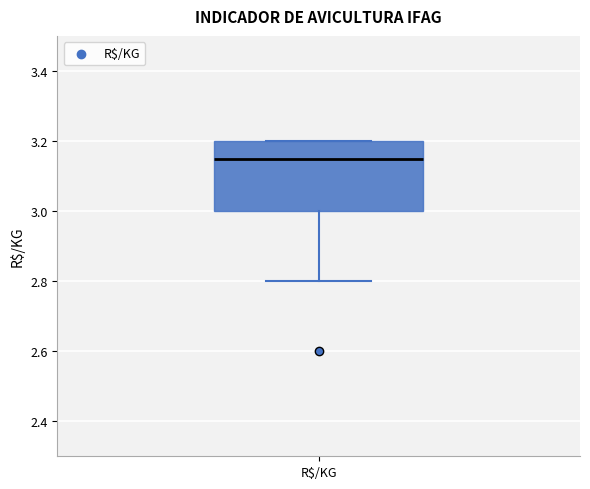

Where is the lower edge of the box for R$/KG on the y-axis? The values are not printed on the chart, so give them approximately, as read against the axis.

3.00